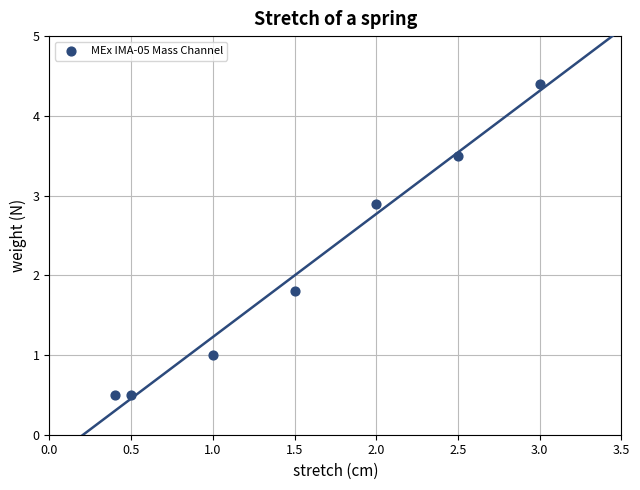

What Y value in the scatter plot is closest to 2?

1.8